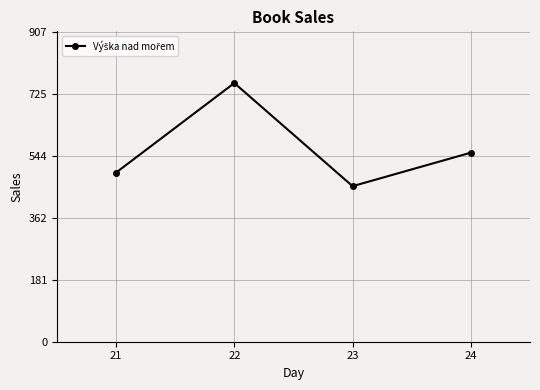

How many points are higher than both their immediate neighbors (excluding endpoints)?

1